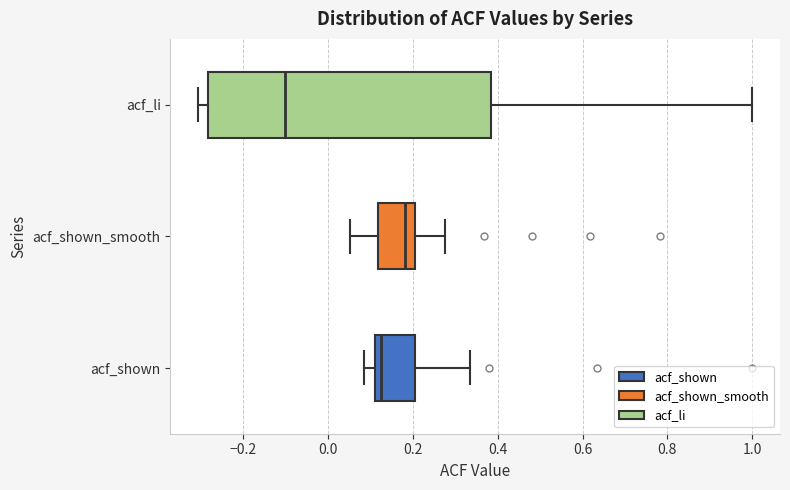

Reading bottom to top, read every box against the x-axis: the position of its median line, the range the box covers, and the ends of its whiskers. The values are not printed on the chart, so give them approximately, as read against the axis.

acf_shown: median 0.12 (just right of the box's left edge), box 0.12 to 0.20, whiskers 0.08 to 0.34
acf_shown_smooth: median 0.18, box 0.12 to 0.20, whiskers 0.06 to 0.28
acf_li: median -0.10, box -0.28 to 0.38, whiskers -0.30 to 1.00